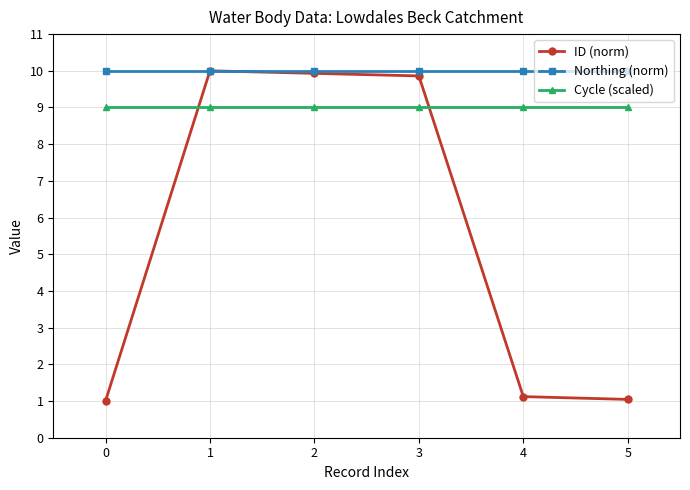

Between 2 and 5, which series saw the biggest shift?

ID (norm)